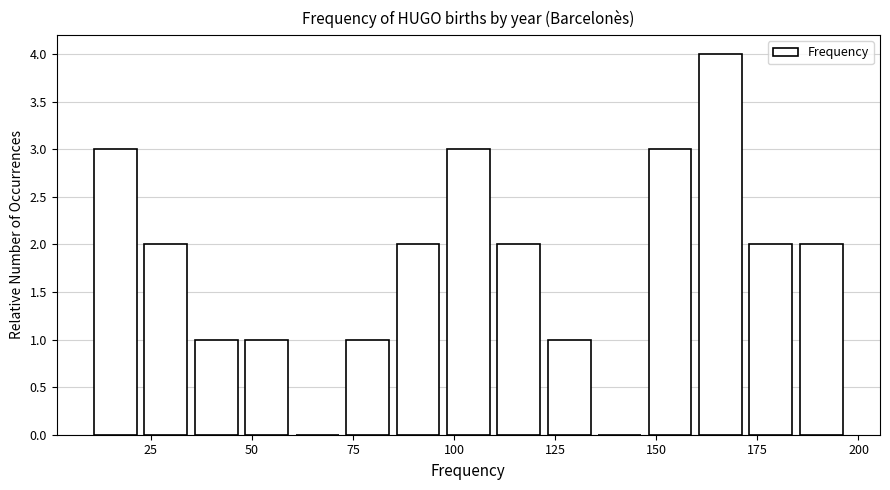

Read against the x-axis, roughly where is the centre of the tallest bar?

165